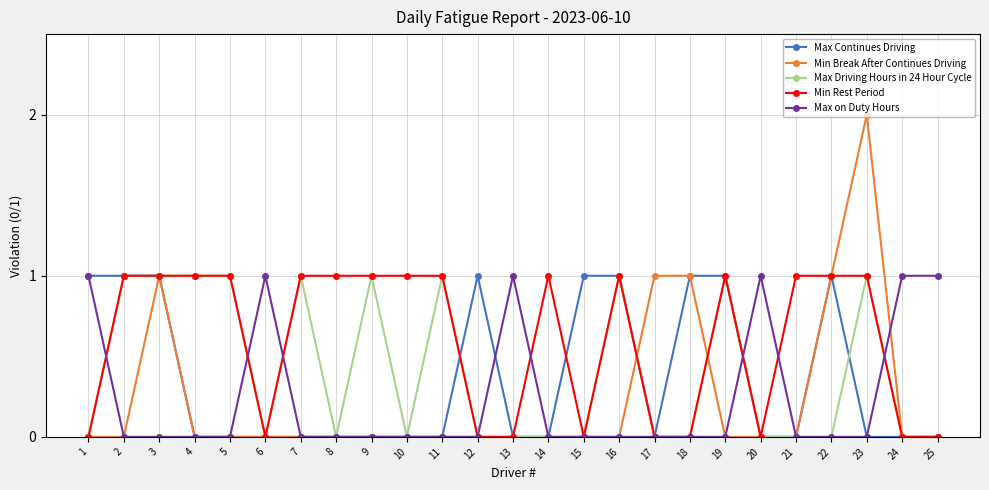

The Max Continues Driving series shows 1 at 11. True or false?

False